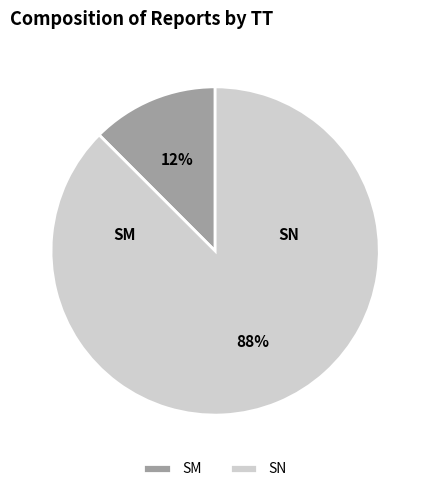

Do SN and SM together represent more than half of the pie?

Yes